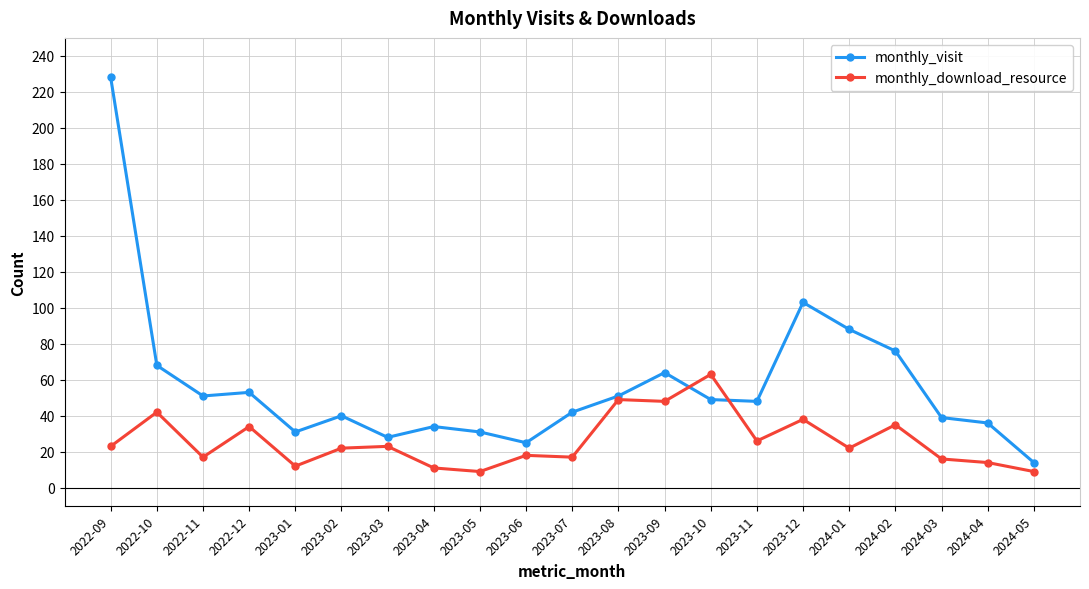

Where is the first local maximum for monthly_download_resource?

2022-10